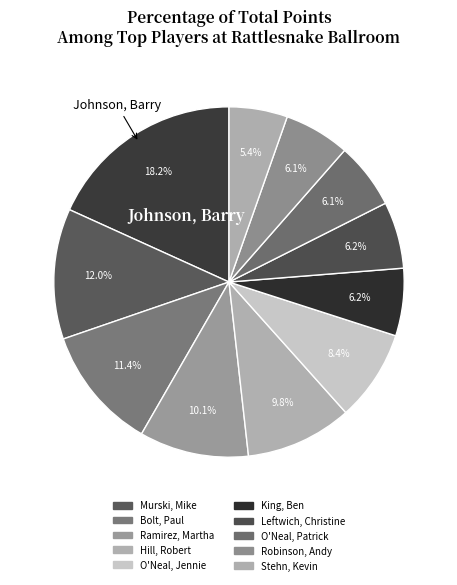

Which slice is the smallest?

Stehn, Kevin